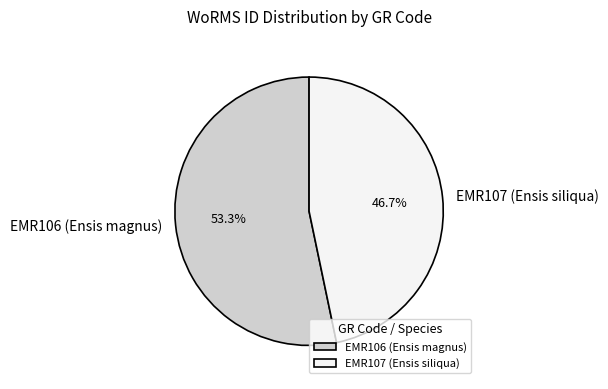

How many slices are in this pie chart?

2